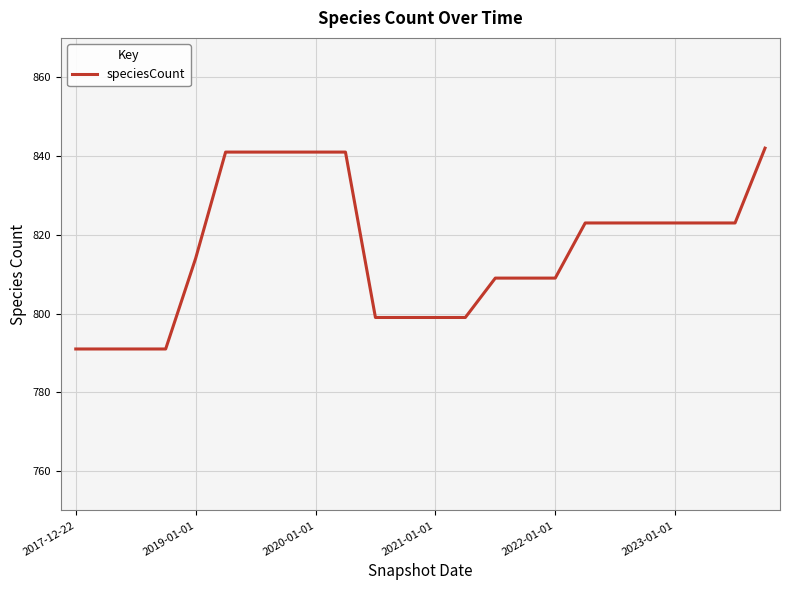

Does the chart have visible grid lines?

Yes